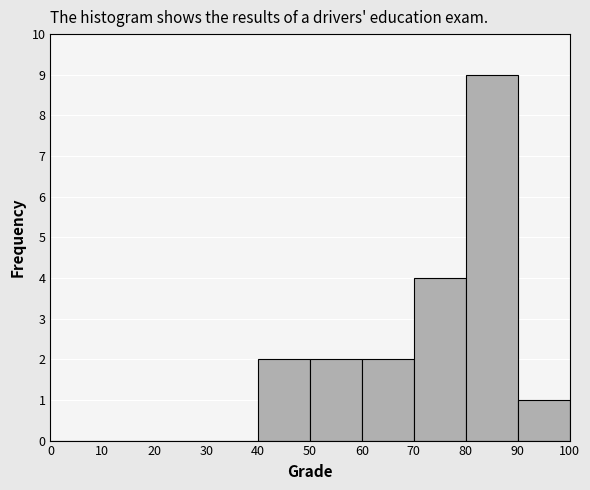

How tall is the bar that spans 50 to 60 on the x-axis? The values are not printed on the chart, so give them approximately, as read against the axis.

2